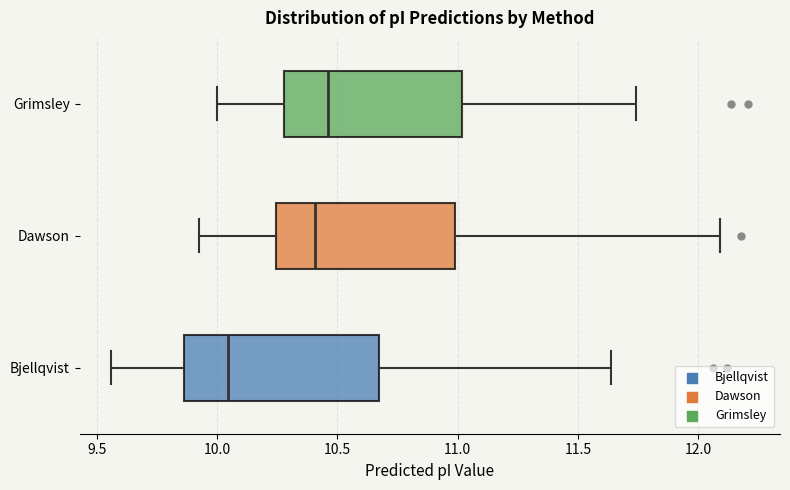

Reading bottom to top, read every box against the x-axis: the position of its median line, the range the box covers, and the ends of its whiskers. The values are not printed on the chart, so give them approximately, as read against the axis.

Bjellqvist: median 10.05, box 9.85 to 10.65, whiskers 9.55 to 11.65
Dawson: median 10.40, box 10.25 to 11.00, whiskers 9.95 to 12.10
Grimsley: median 10.45, box 10.30 to 11.00, whiskers 10.00 to 11.75